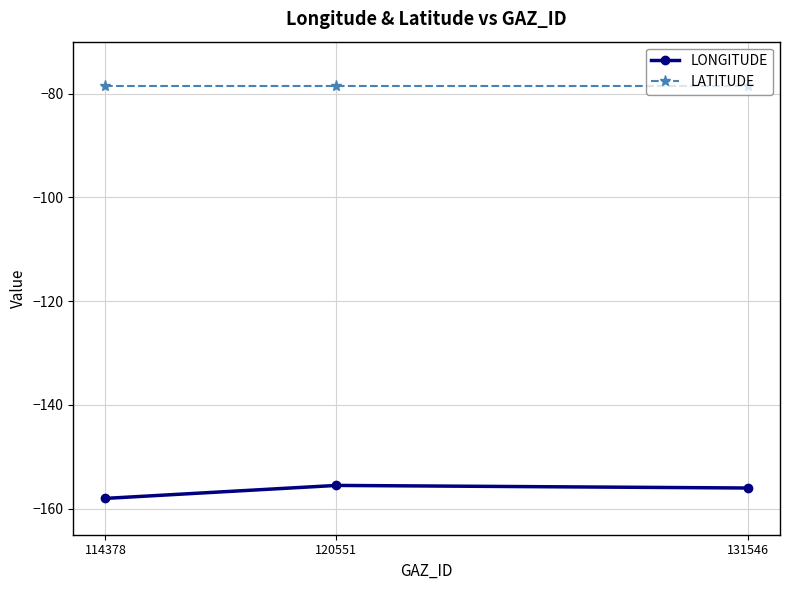

What is the total value across all series at 120551?

-234.0